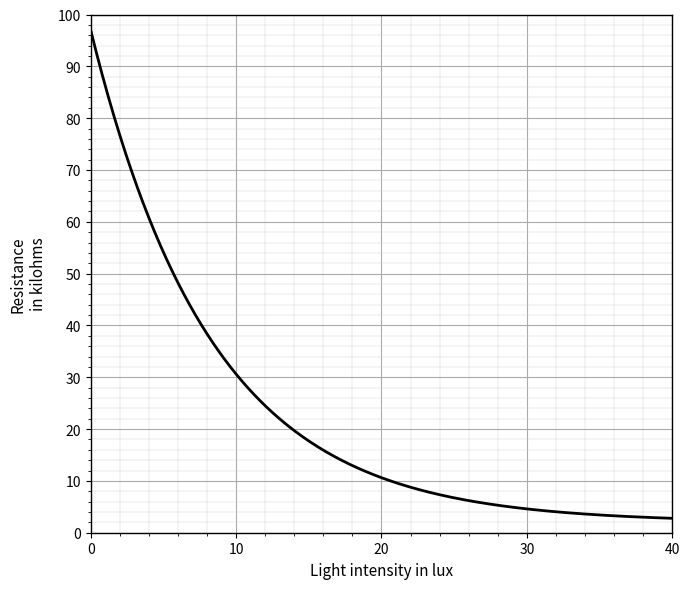

What is the greatest value displayed?

97.0